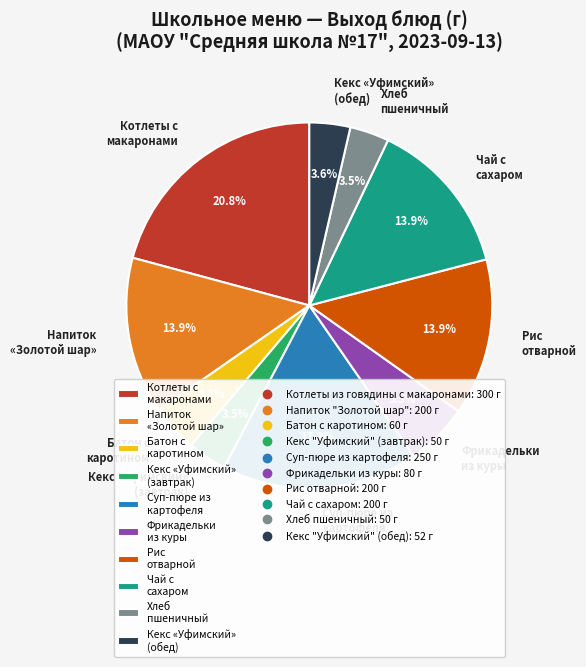

Which has a higher value, Батон с каротином or Напиток «Золотой шар»?

Напиток «Золотой шар»